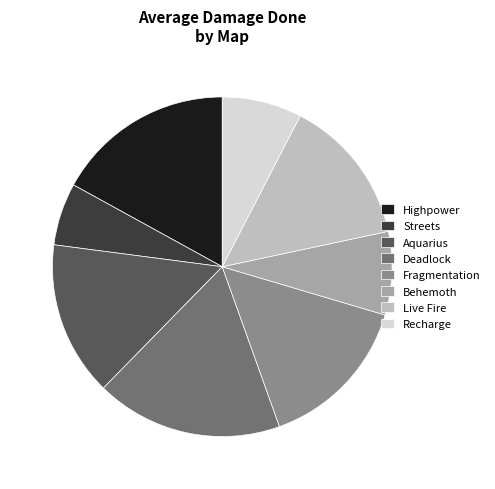

Is Highpower the majority of the pie?

No